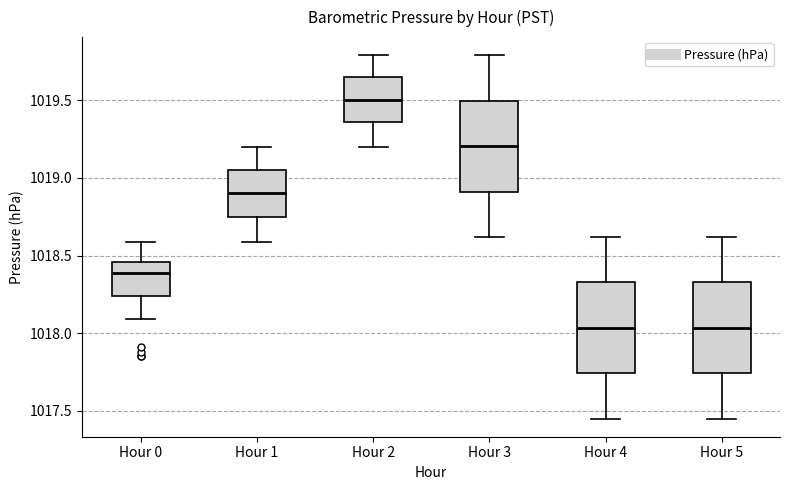

Where does the lower whisker of the box for Hour 3 end on the y-axis? The values are not printed on the chart, so give them approximately, as read against the axis.

1018.60